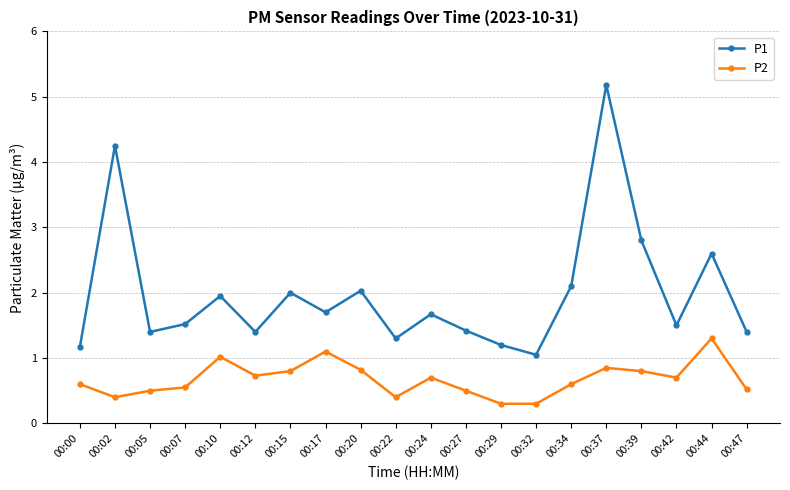

Which series has the largest total across all categories?

P1